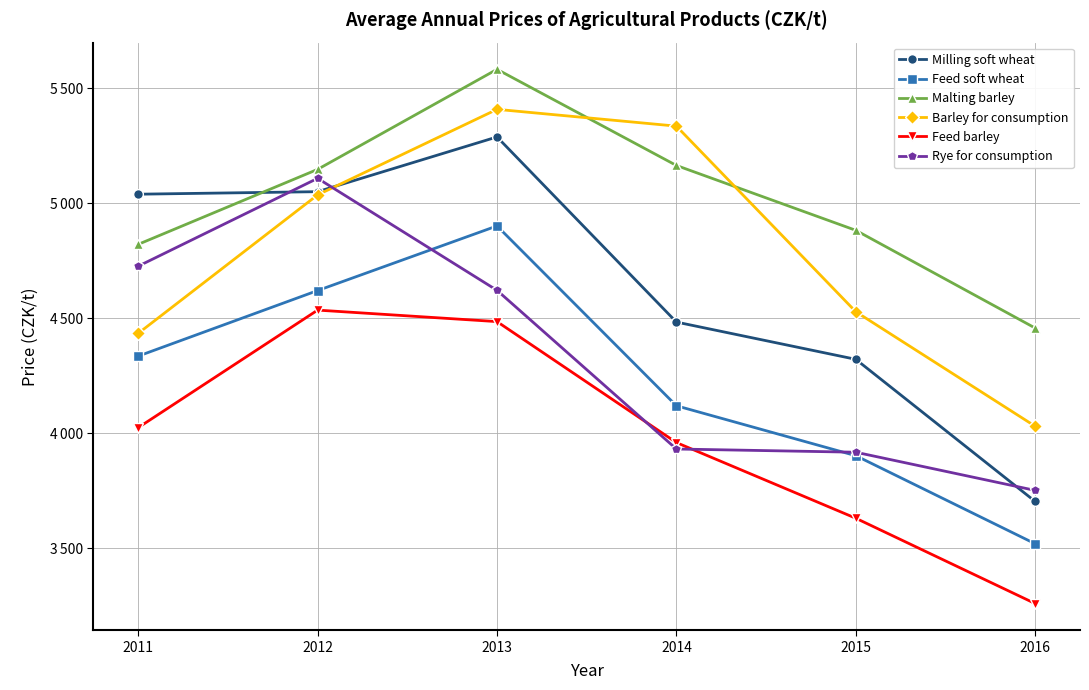

The Malting barley series shows 9902 at 2013. True or false?

False